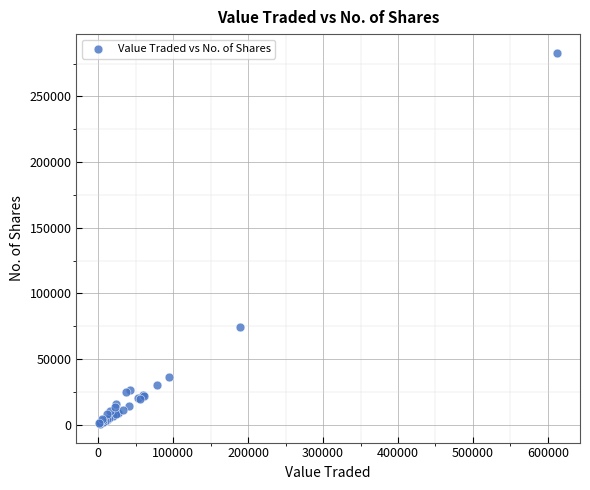

What Y value in the scatter plot is closest to 141950?

74546